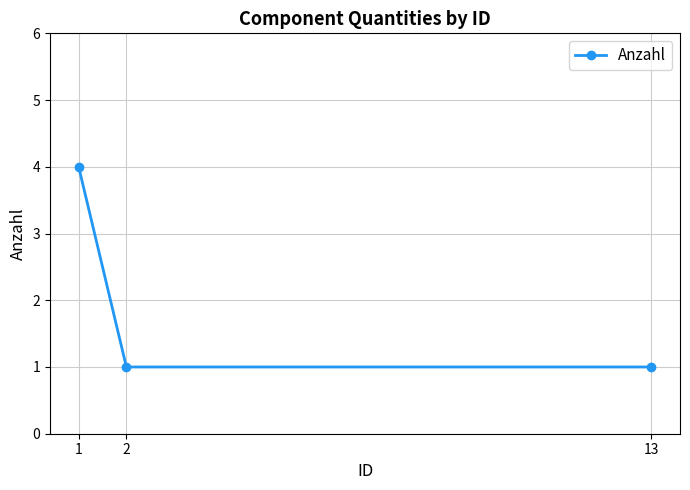

What is the value of the 2nd point from the left?

1